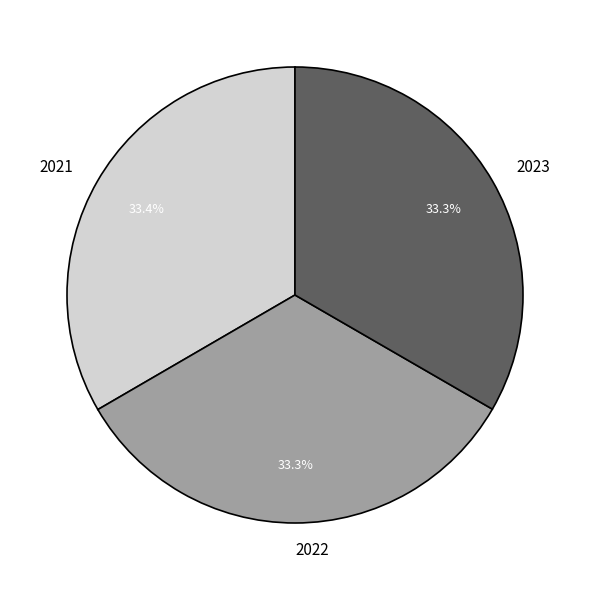

To the nearest percent, what is the combined percentage of 2021 and 2022?

67%